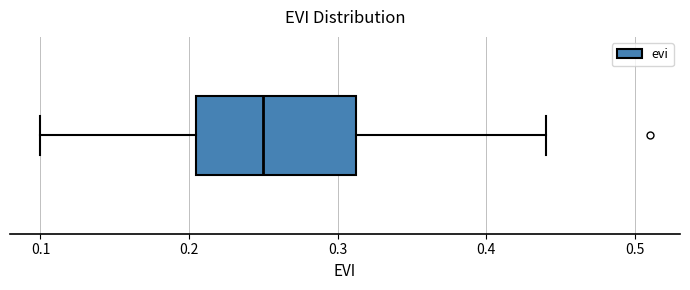

Read this box plot against the x-axis: the position of the median line, the range covered by the box, and the ends of both whiskers. The values are not printed on the chart, so give them approximately, as read against the axis.

median 0.25, box 0.21 to 0.31, whiskers 0.10 to 0.44